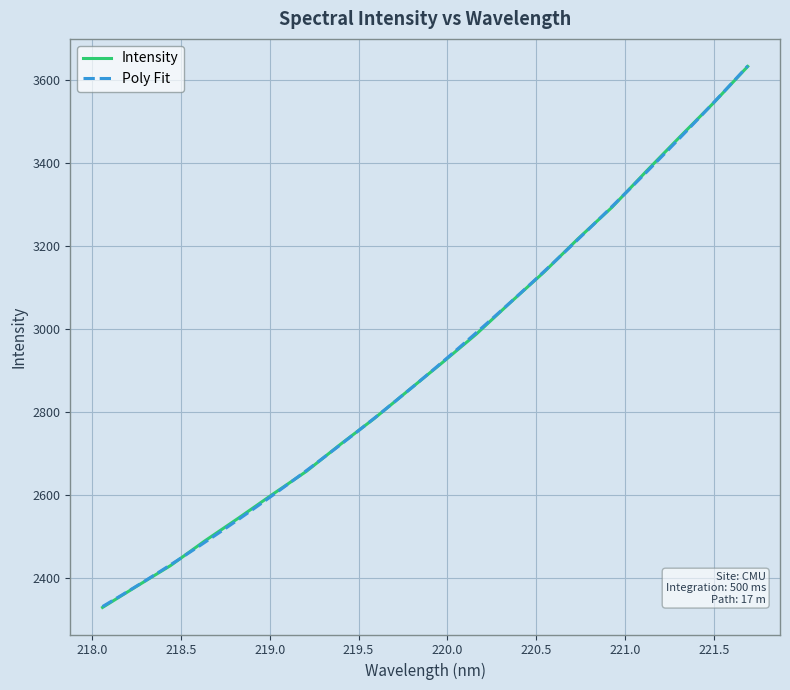

Reading right to left, extract all data points from this chart.

221.6902=3633.8	221.4993=3546.3	221.3083=3464.0	221.1174=3380.0	220.9264=3294.1	220.7354=3218.3	220.5444=3137.9	220.3533=3063.9	220.1623=2988.0	219.9712=2919.3	219.7801=2852.2	219.589=2784.8	219.3979=2722.3	219.2067=2657.3	219.0156=2601.6	218.8244=2544.5	218.6332=2489.0	218.442=2430.0	218.2508=2379.8	218.0596=2329.1